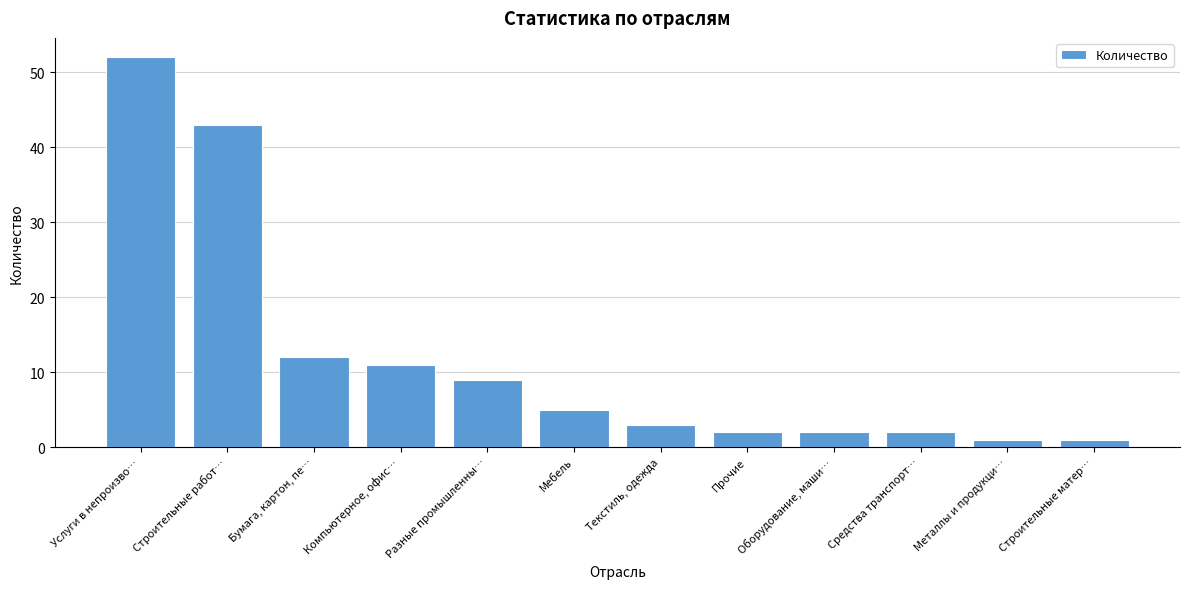

How many bars are there in total?

12